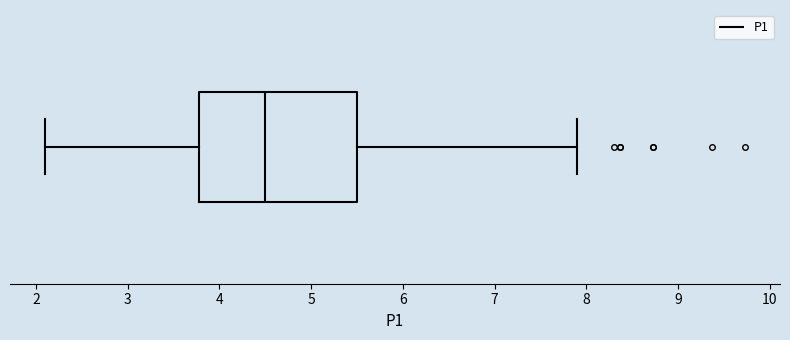

Read this box plot against the x-axis: the position of the median line, the range covered by the box, and the ends of both whiskers. The values are not printed on the chart, so give them approximately, as read against the axis.

median 4.5, box 3.8 to 5.5, whiskers 2.1 to 7.9